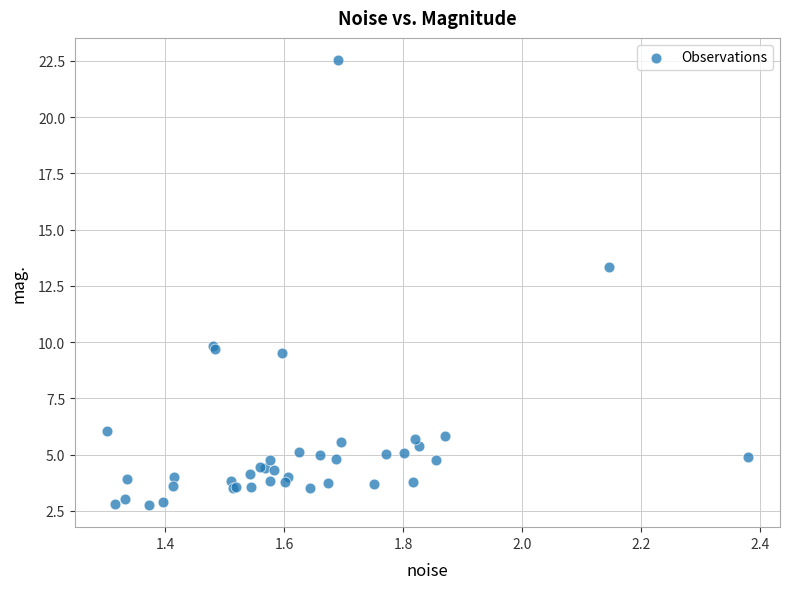

What Y value in the scatter plot is closest to 12?

13.3